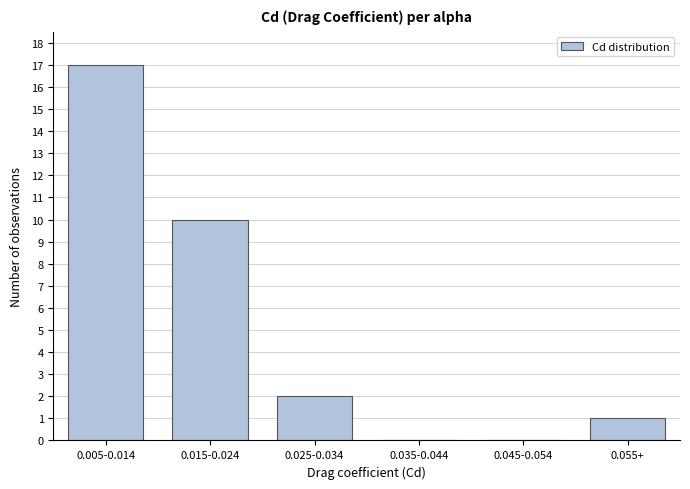

Reading left to right, list all the values displayed in this chart.

0.005-0.014=17	0.015-0.024=10	0.025-0.034=2	0.035-0.044=0	0.045-0.054=0	0.055+=1